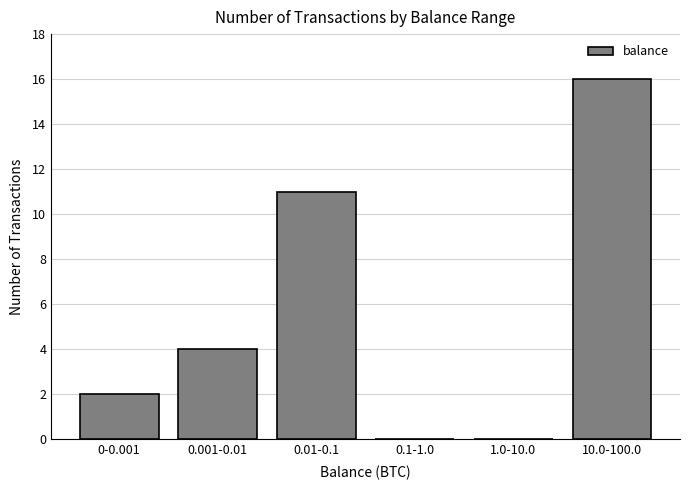

Reading right to left, transcribe all the data shown in this chart.

10.0-100.0=16	1.0-10.0=0	0.1-1.0=0	0.01-0.1=11	0.001-0.01=4	0-0.001=2